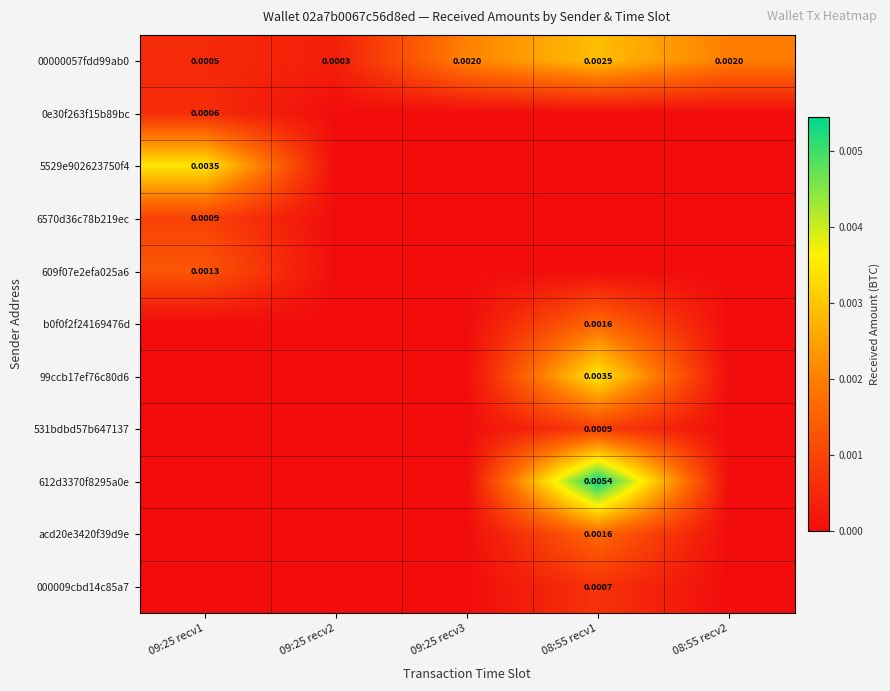

Rank the series at 09:25 recv3 from lowest to highest value.

0e30f263f15b89bc, 5529e902623750f4, 6570d36c78b219ec, 609f07e2efa025a6, b0f0f2f24169476d, 99ccb17ef76c80d6, 531bdbd57b647137, 612d3370f8295a0e, acd20e3420f39d9e, 000009cbd14c85a7, 00000057fdd99ab0